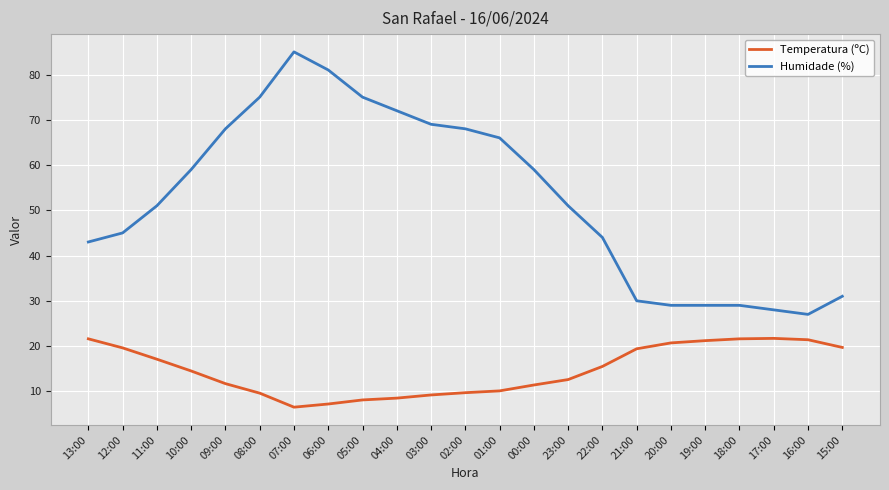

True or false: Humidade (%) has more than 0 interior local peaks.

True